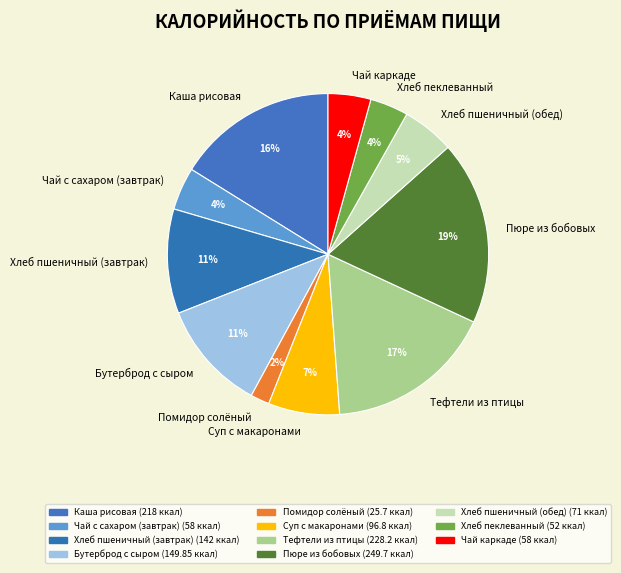

Is the sum of Бутерброд с сыром and Чай каркаде greater than half?

No